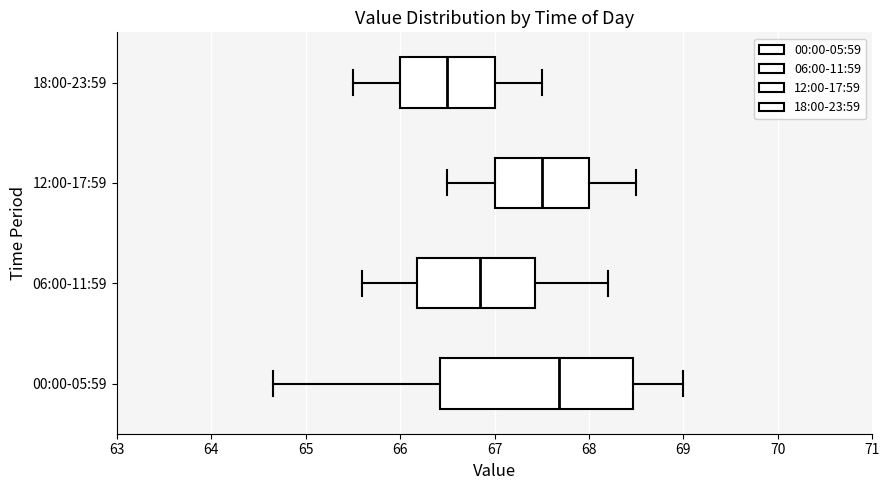

Reading bottom to top, read every box against the x-axis: the position of its median line, the range the box covers, and the ends of its whiskers. The values are not printed on the chart, so give them approximately, as read against the axis.

00:00-05:59: median 67.7, box 66.4 to 68.5, whiskers 64.7 to 69.0
06:00-11:59: median 66.9, box 66.2 to 67.4, whiskers 65.6 to 68.2
12:00-17:59: median 67.5, box 67.0 to 68.0, whiskers 66.5 to 68.5
18:00-23:59: median 66.5, box 66.0 to 67.0, whiskers 65.5 to 67.5